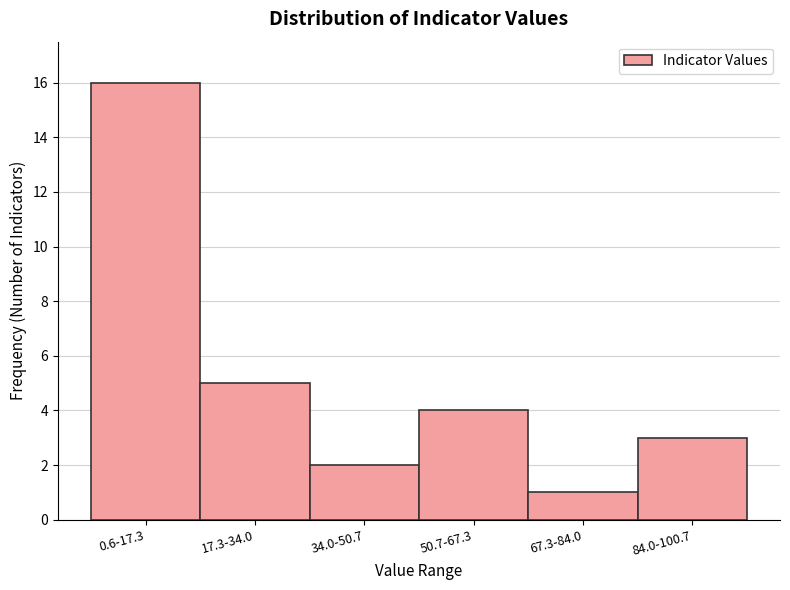

Reading left to right, extract all data points from this chart.

16	5	2	4	1	3